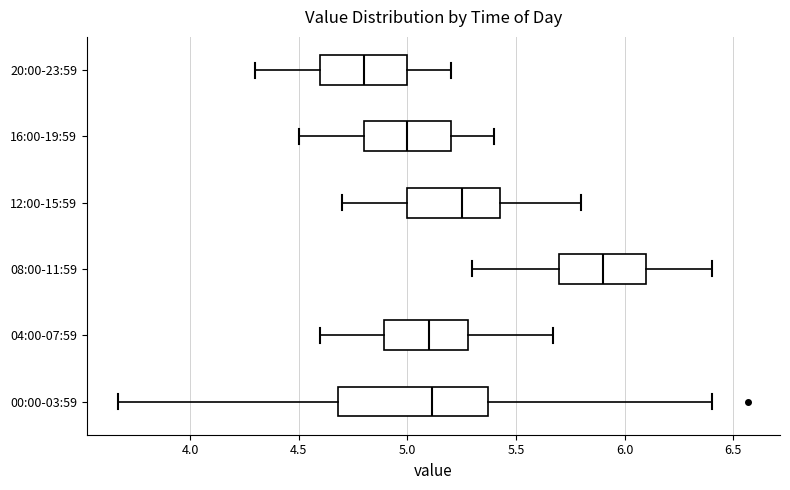

Where does the median line of the box for 16:00-19:59 sit on the x-axis? The values are not printed on the chart, so give them approximately, as read against the axis.

5.00